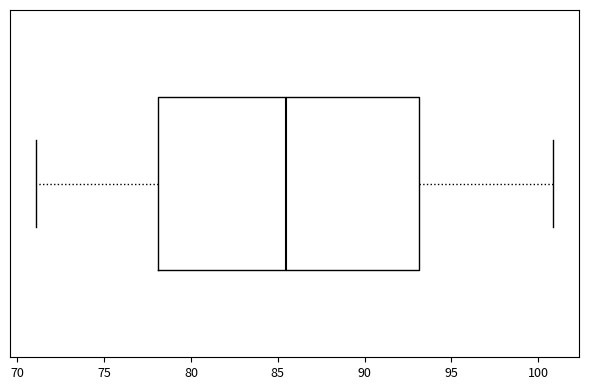

Transcribe this box plot: give where the median line is, the range the box spans, and where the two whiskers end, as read against the x-axis. The values are not printed on the chart, so give them approximately, as read against the axis.

median 85.5, box 78.0 to 93.0, whiskers 71.0 to 101.0